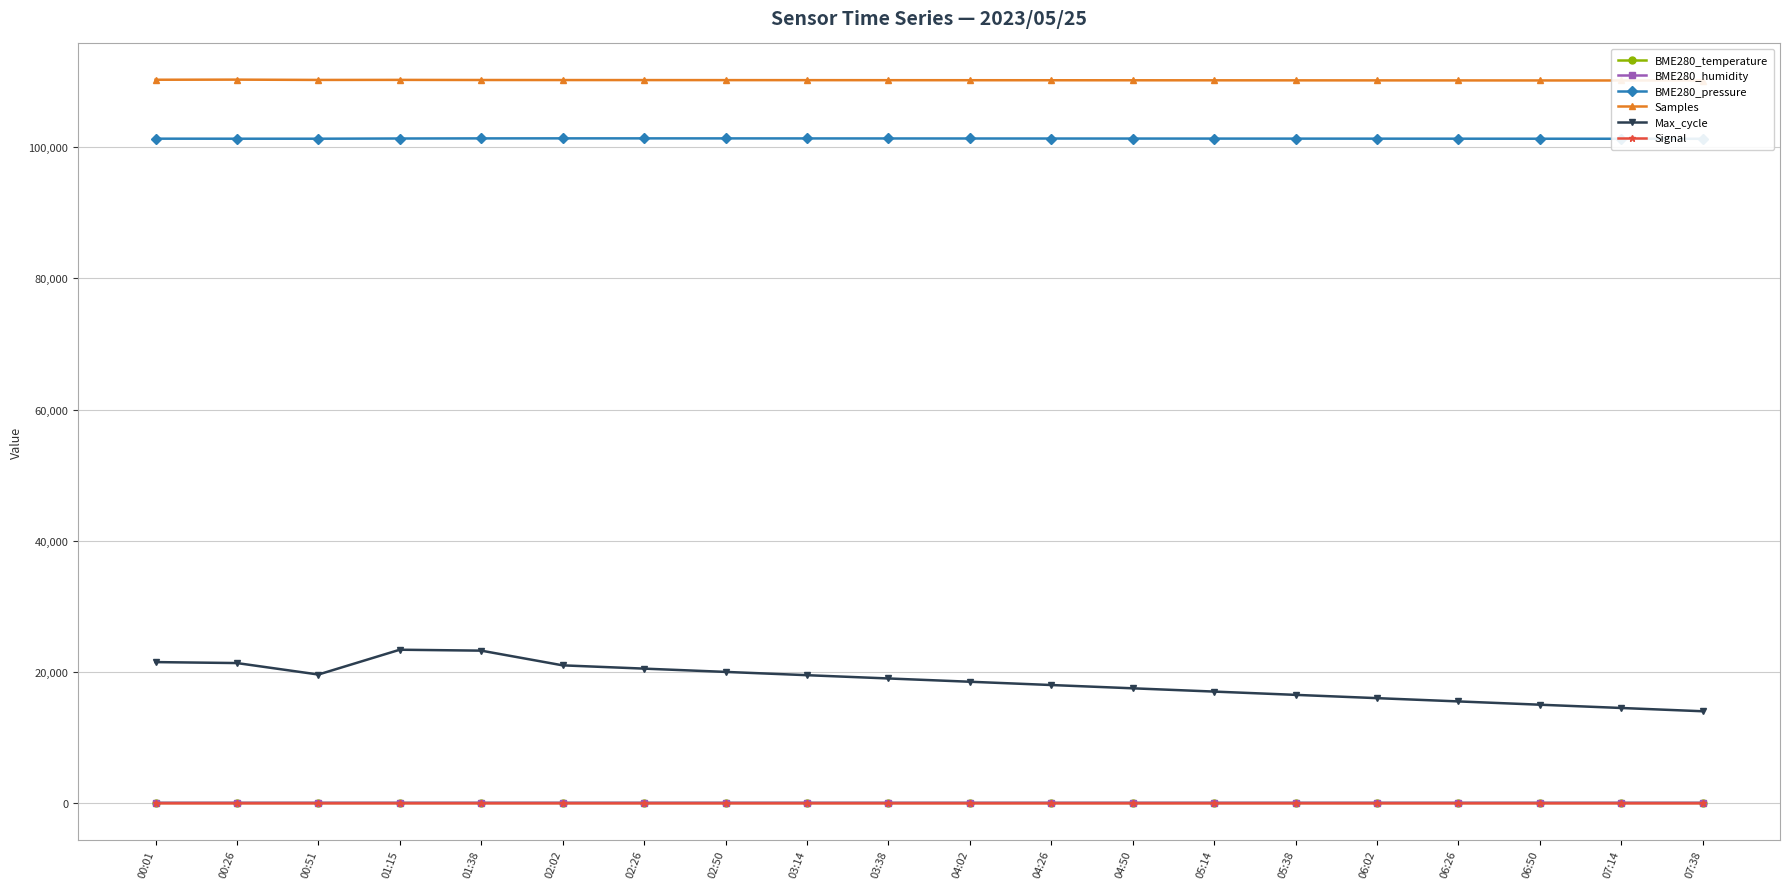

True or false: BME280_humidity has a value of 81.9 at 06:02.

False